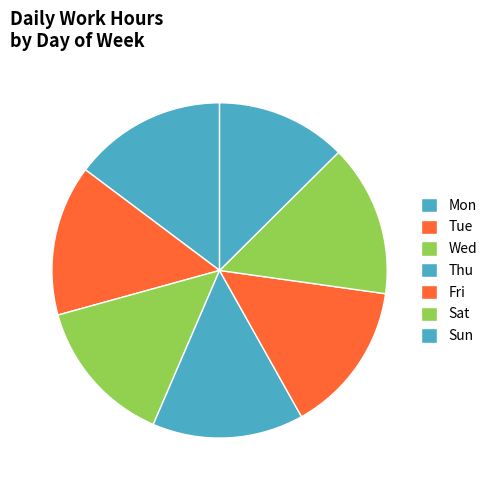

What percentage is the Mon slice, to the nearest percent?

15%